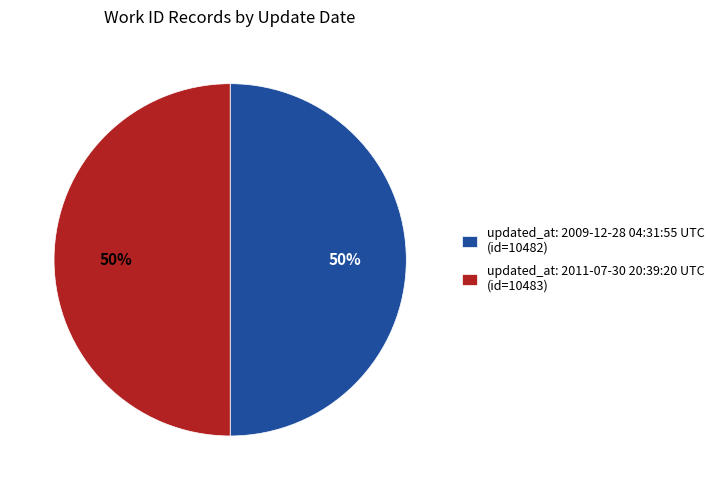

Is it true that updated_at: 2009-12-28 04:31:55 UTC (id=10482) is 58% of the pie?

False